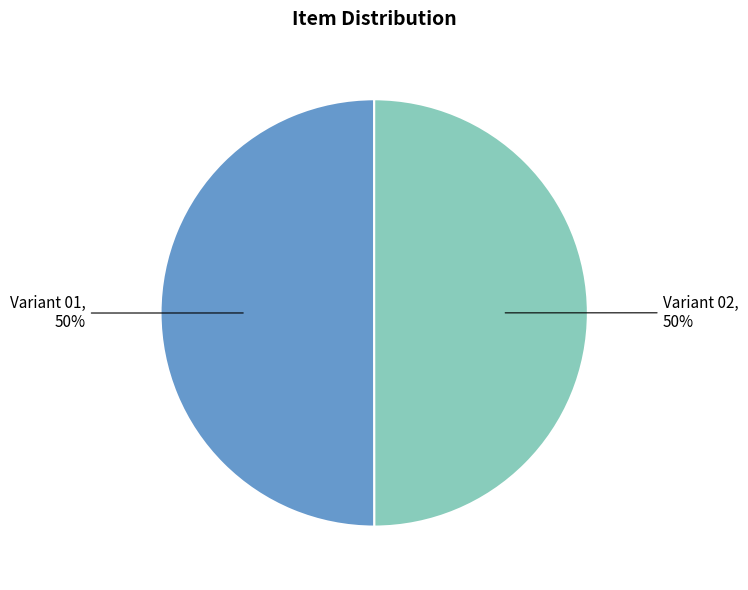

To the nearest percent, what is the average slice percentage?

50%